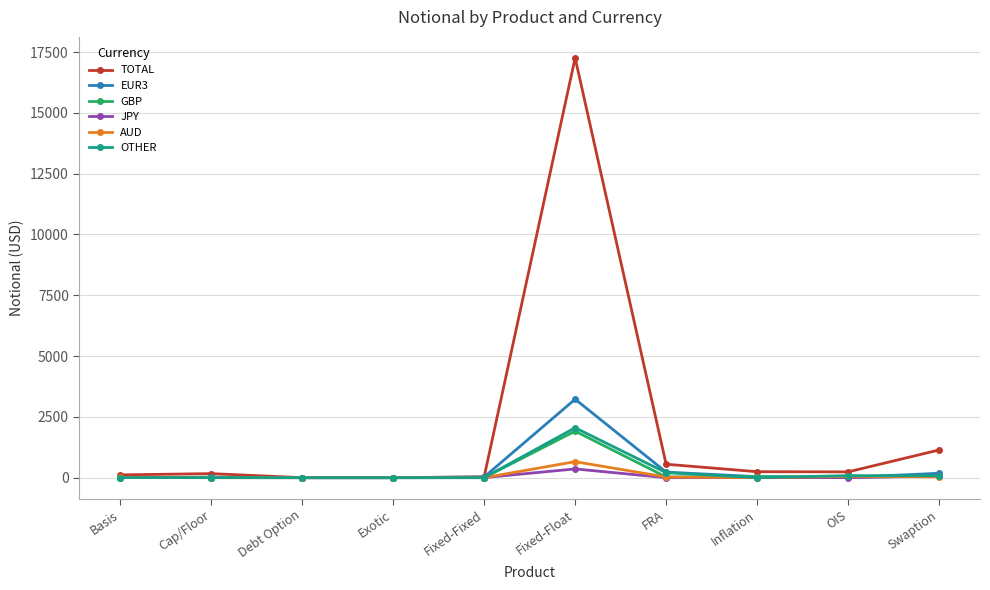

Is it true that OTHER equals 2964 at Fixed-Float?

False